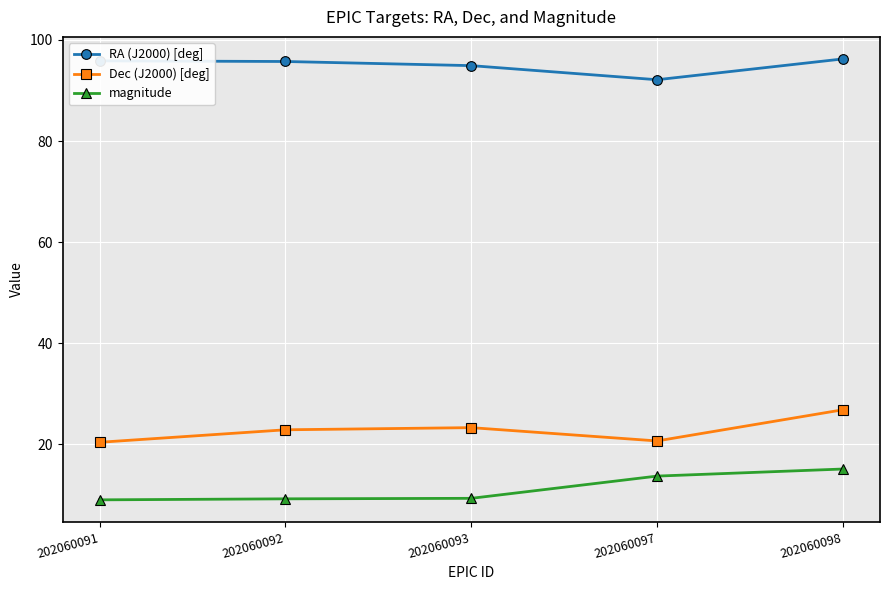

Rank the series by their maximum value, from highest to lowest.

RA (J2000) [deg], Dec (J2000) [deg], magnitude